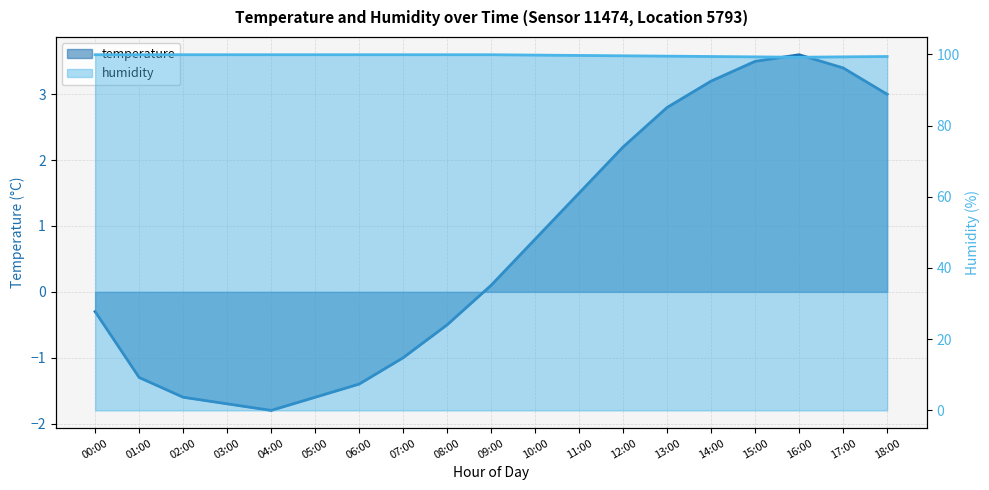

True or false: temperature has more than 2 points higher than both neighbors.

False